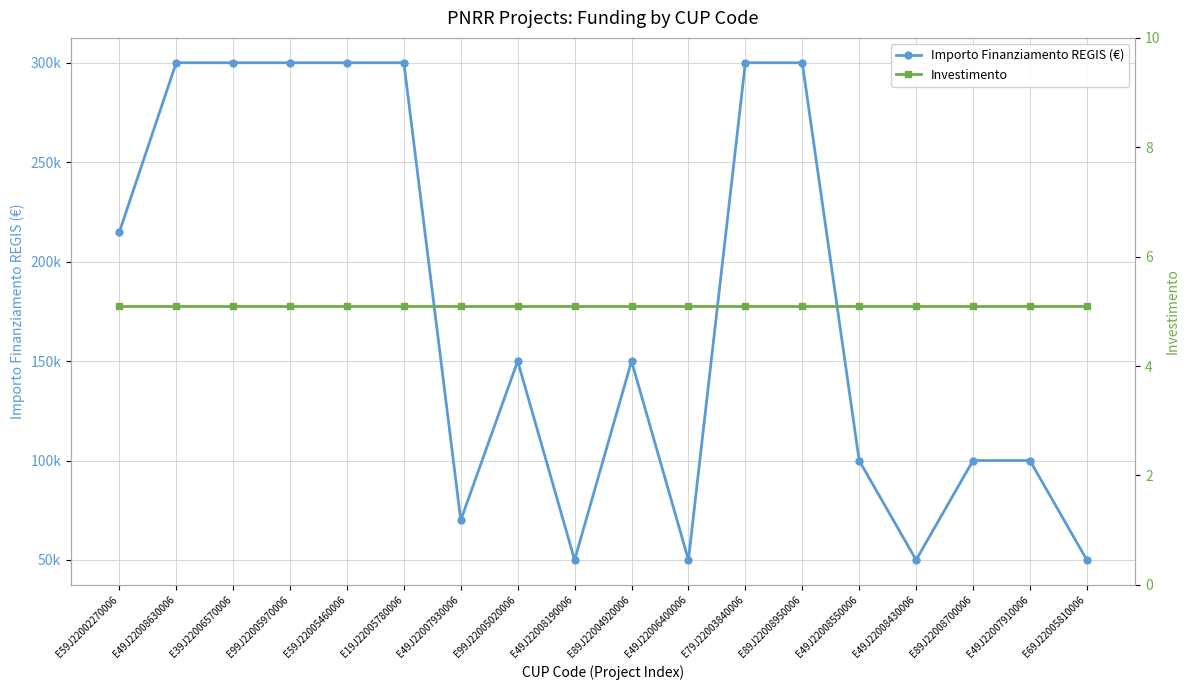

What is the label of the 4th point from the left?

E99J22005970006